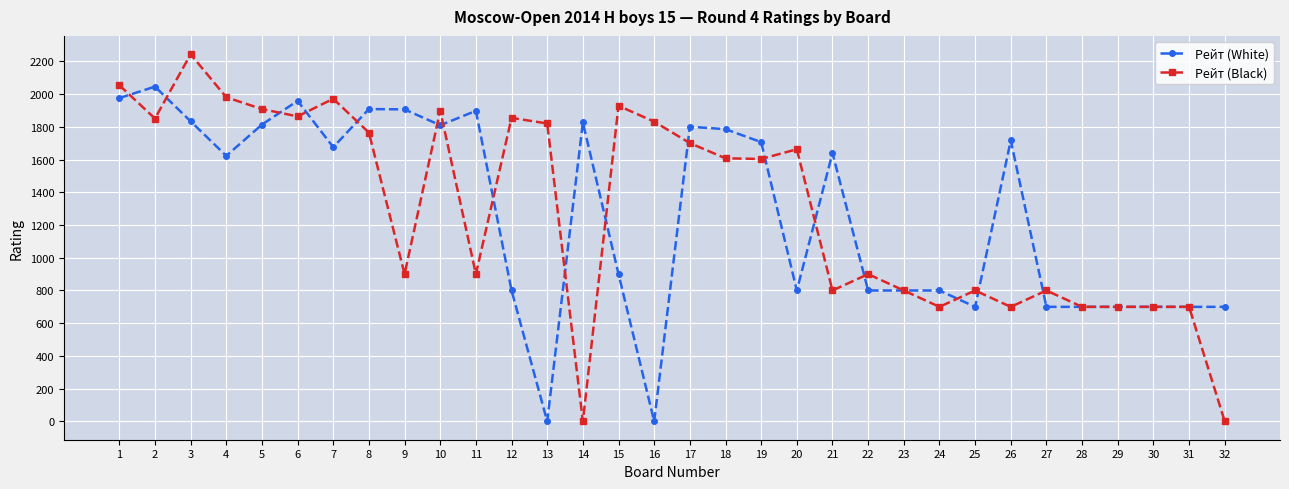

Which series has the largest range (max minus min)?

Рейт (Black)